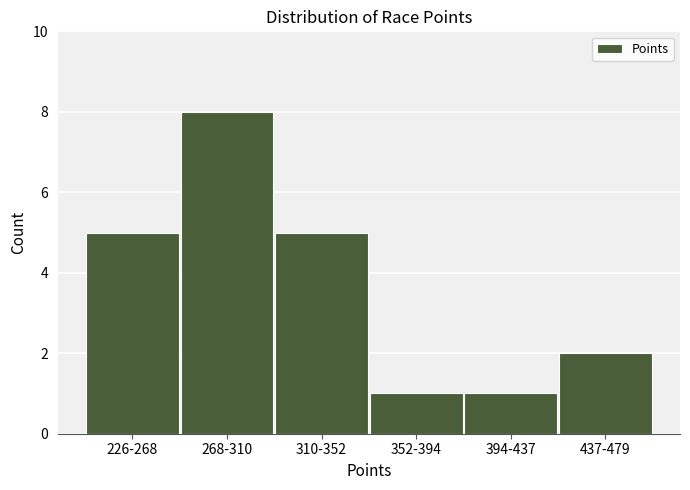

Reading right to left, transcribe all the data shown in this chart.

2	1	1	5	8	5